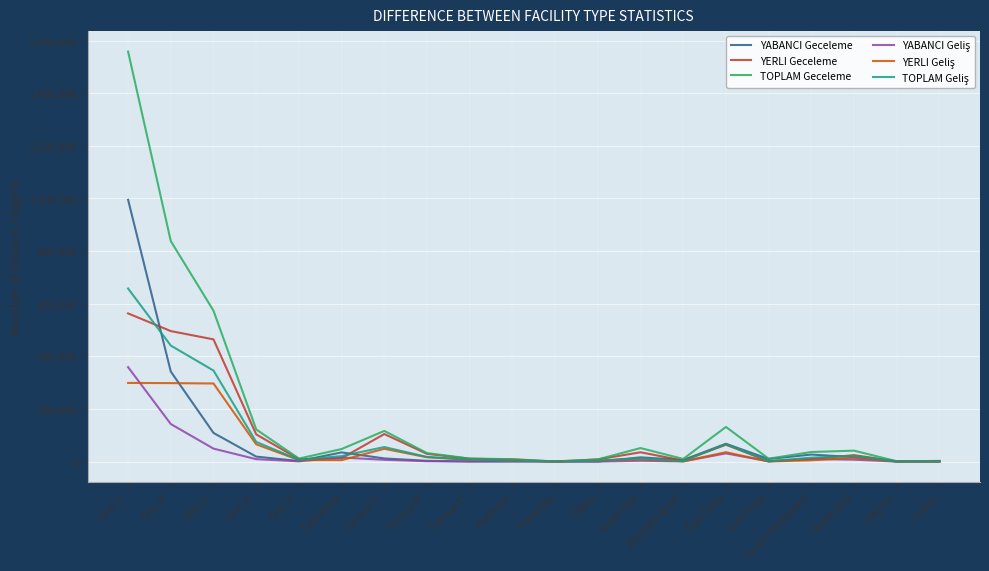

Which series has the largest range (max minus min)?

TOPLAM Geceleme